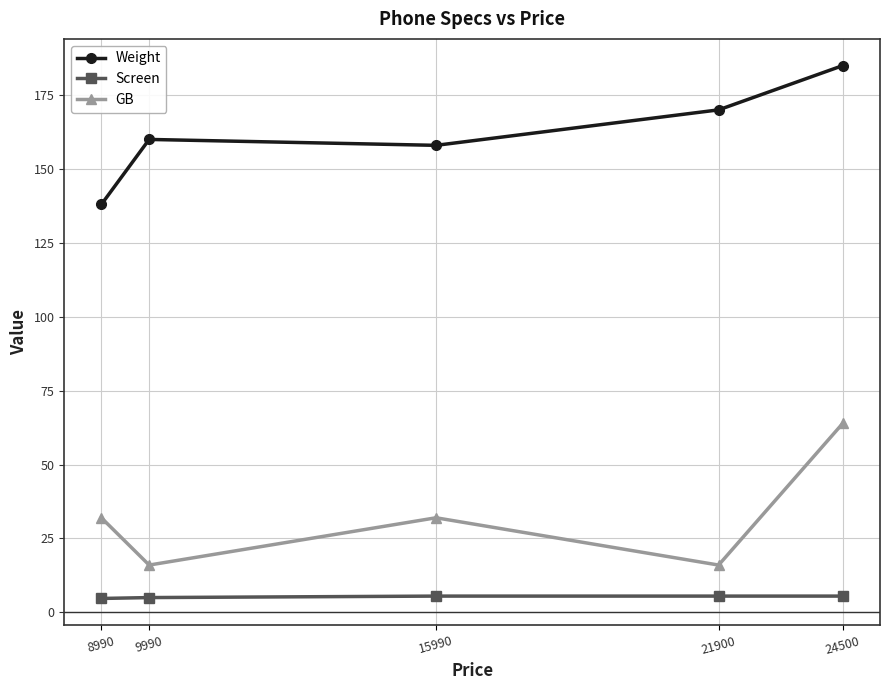

List the series in order of their peak value, highest first.

Weight, GB, Screen